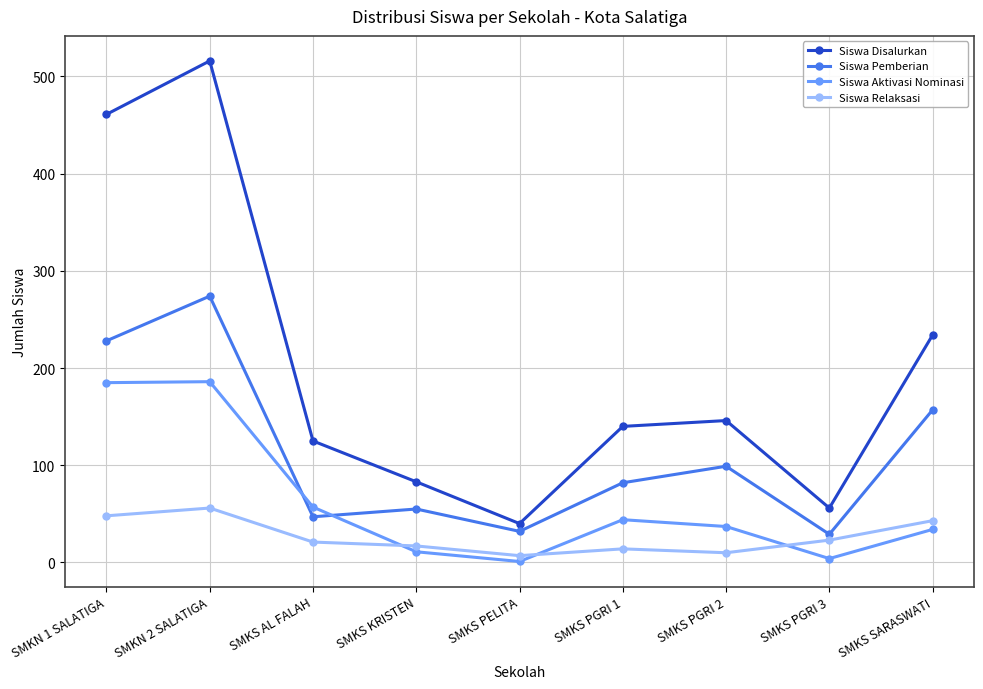

The Siswa Aktivasi Nominasi series shows 37 at SMKS PGRI 2. True or false?

True